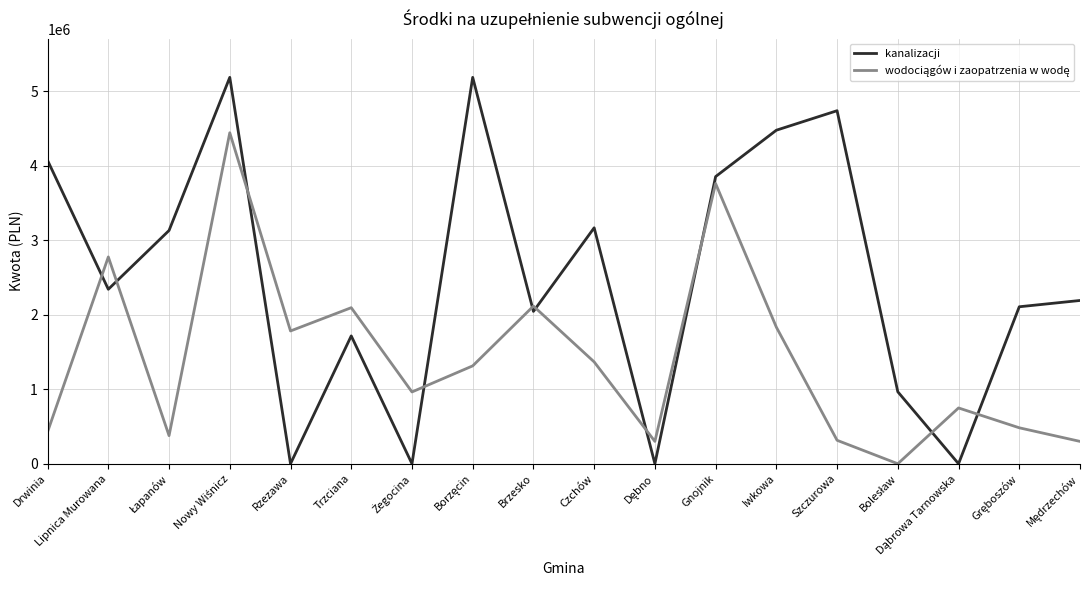

Which series has the largest range (max minus min)?

kanalizacji